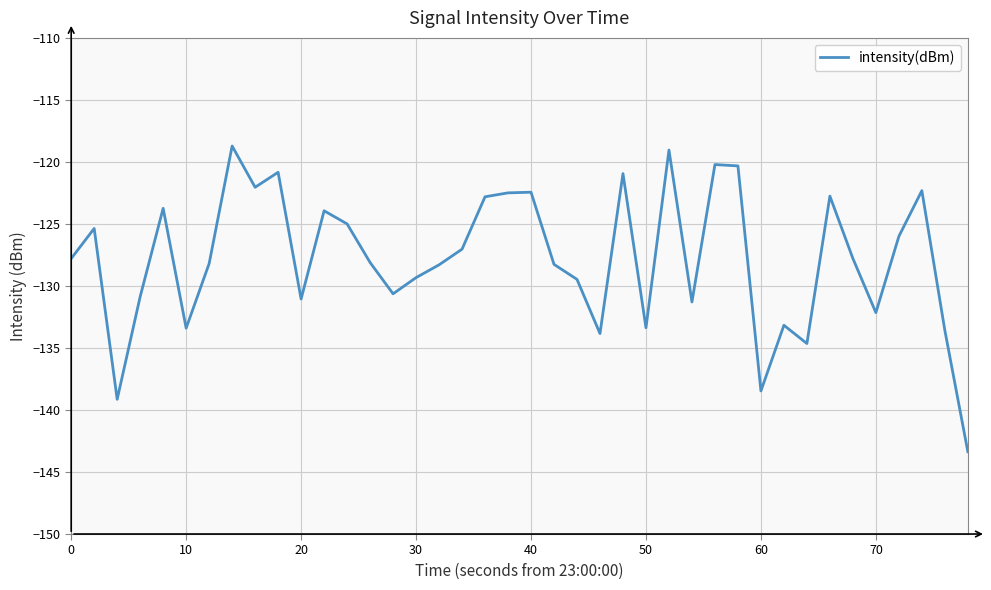

What is the difference between the maximum and minimum values?

24.6